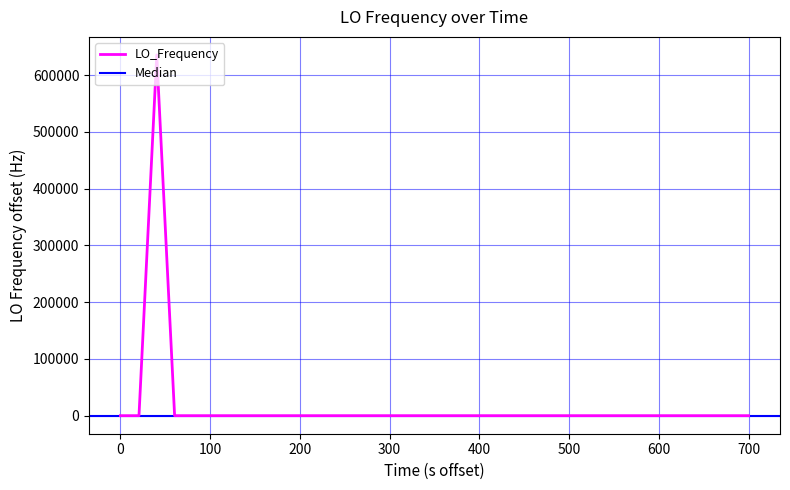

What is the difference between the maximum and minimum values?

635707.1